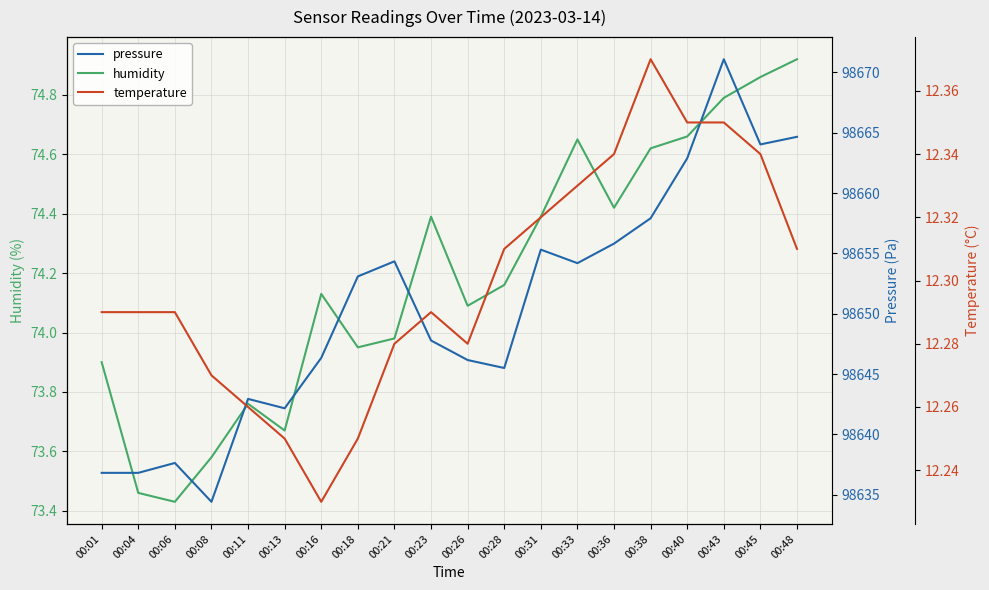

Which series has the largest total across all categories?

pressure